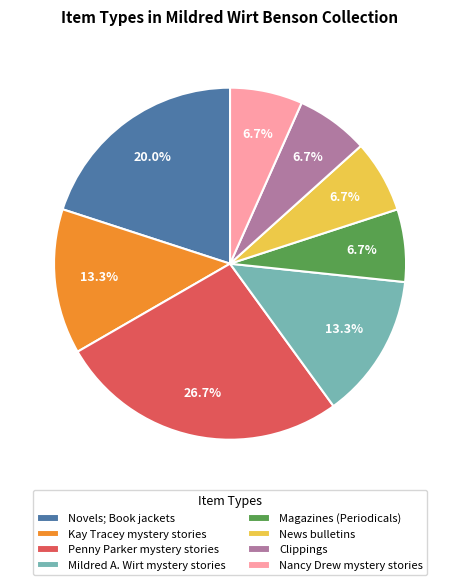

Approximately how many times larger is the value at Magazines (Periodicals) compared to Mildred A. Wirt mystery stories?

0.5